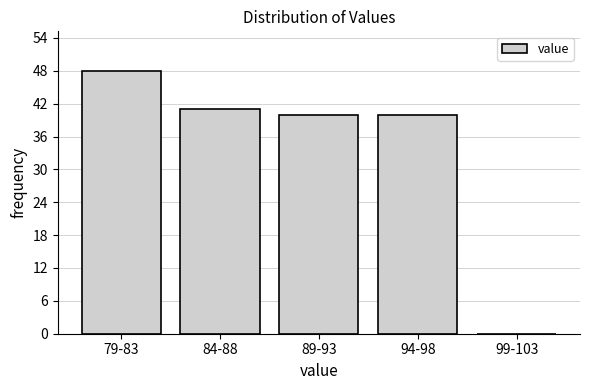

Reading left to right, extract all data points from this chart.

79-83=48	84-88=41	89-93=40	94-98=40	99-103=0